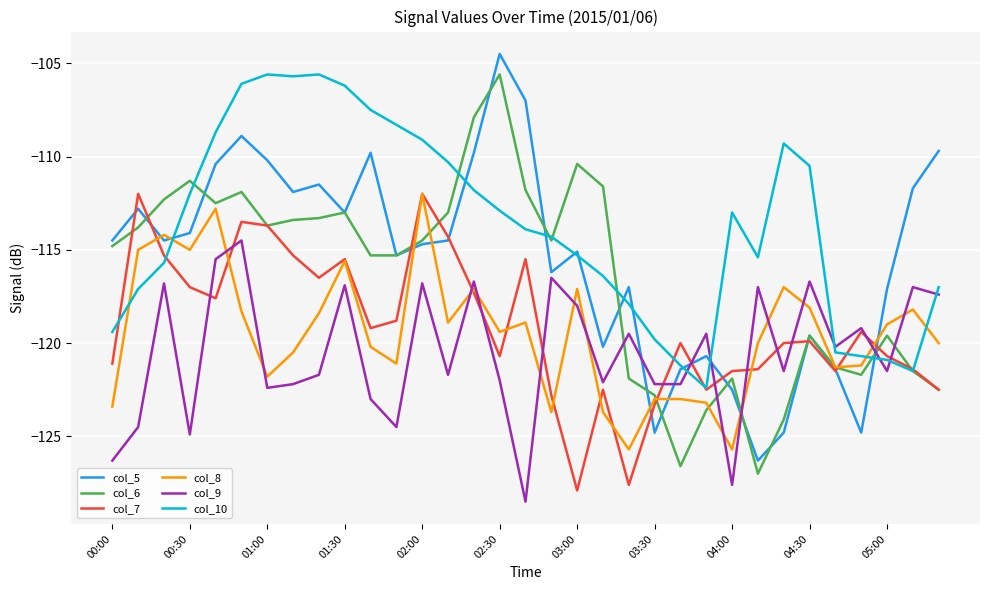

What is the greatest value displayed?

-104.5